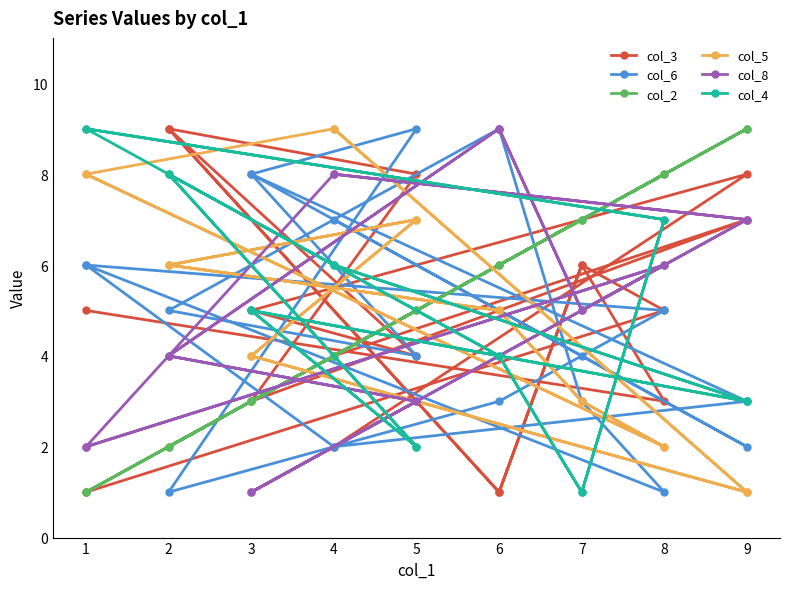

At which label is col_2 closest to 5?

5